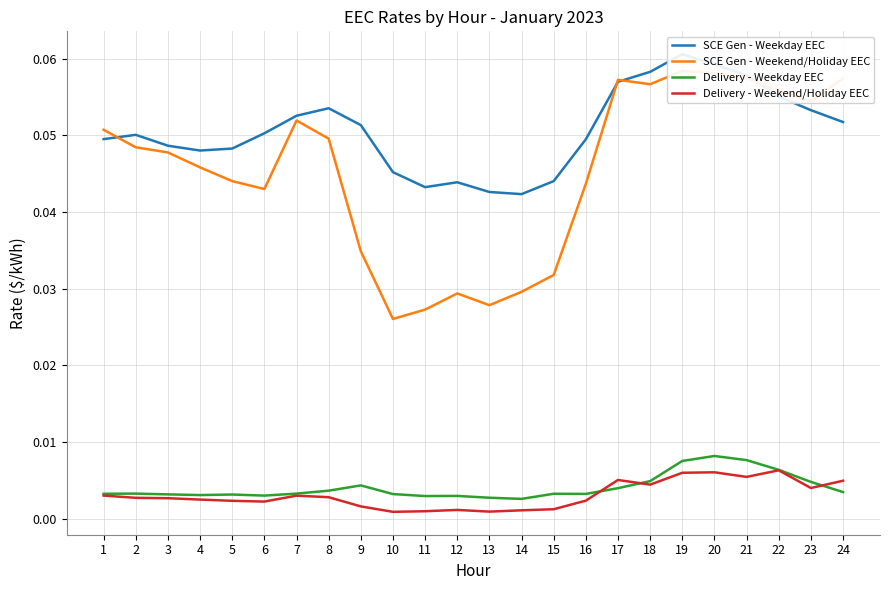

Is this an area chart (filled region under the line)?

No